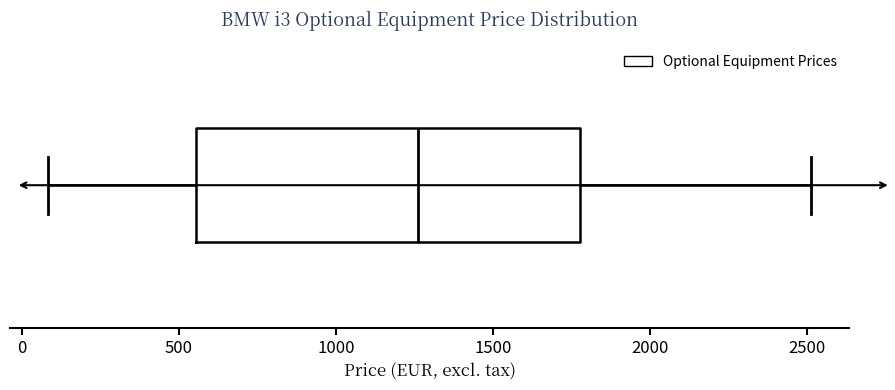

Read this box plot against the x-axis: the position of the median line, the range covered by the box, and the ends of both whiskers. The values are not printed on the chart, so give them approximately, as read against the axis.

median 1250, box 550 to 1800, whiskers 100 to 2500